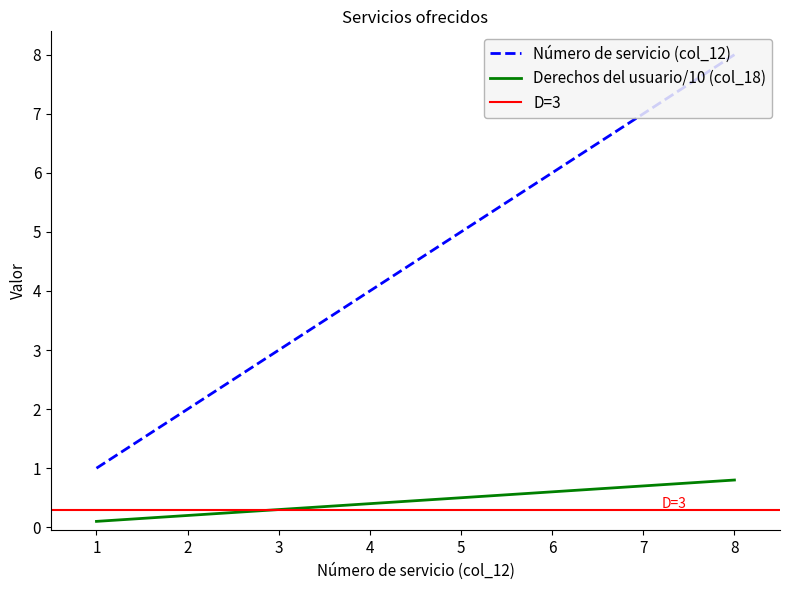

What is the average value of the Derechos del usuario (número) series?

0.5